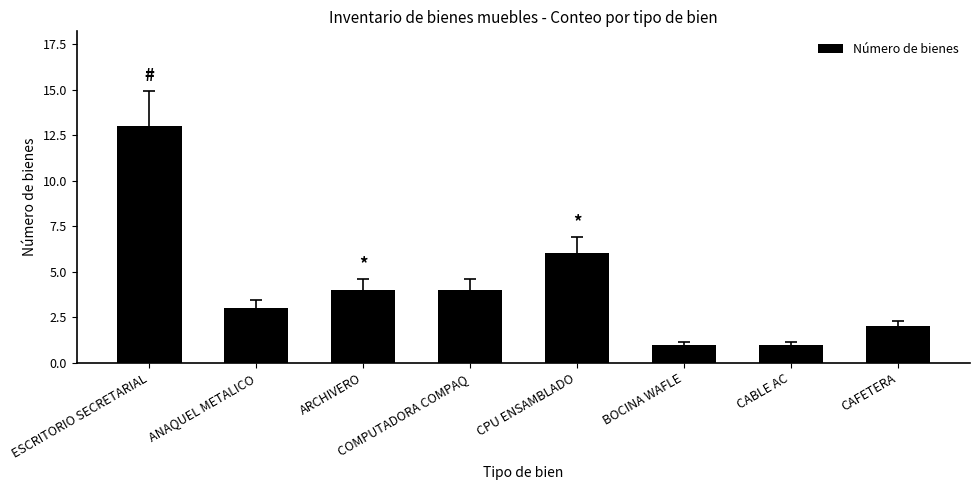

What is the greatest value displayed?

13